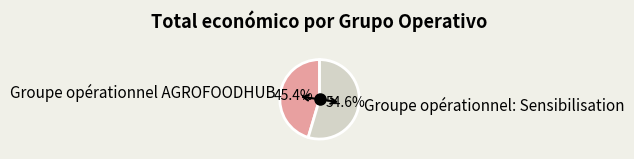

To the nearest percent, what percentage of the pie is Groupe opérationnel AGROFOODHUB?

45%